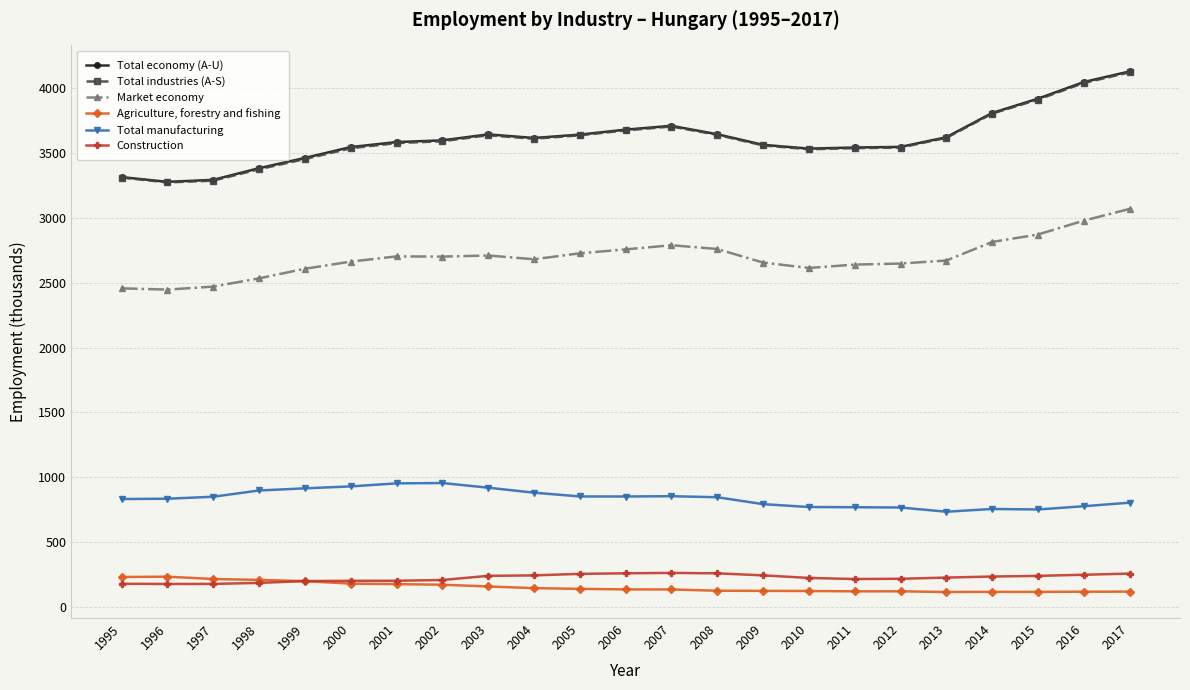

True or false: Total economy (A-U) has more than 1 points higher than both neighbors.

True